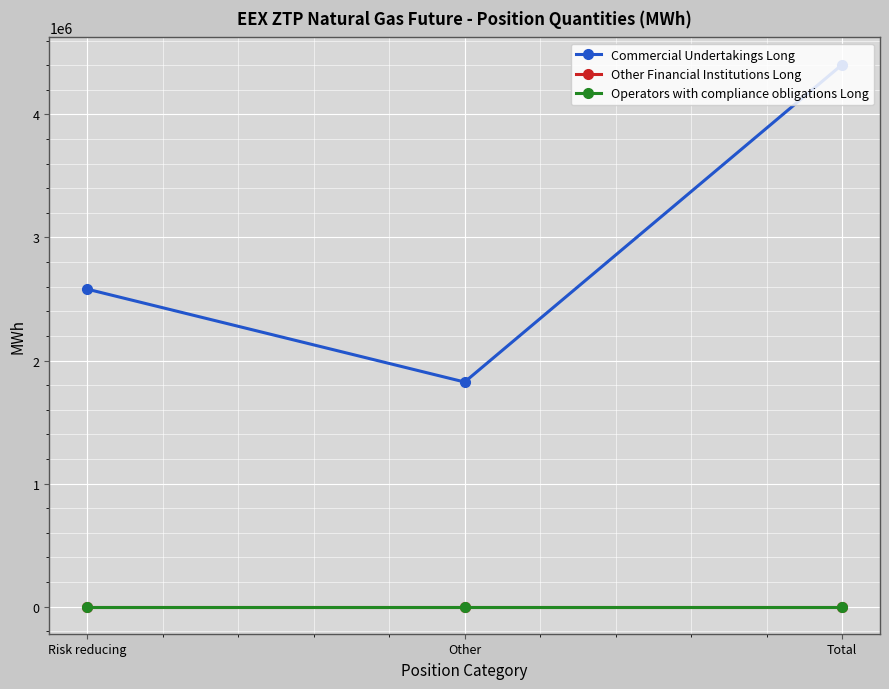

Does the chart have visible grid lines?

Yes